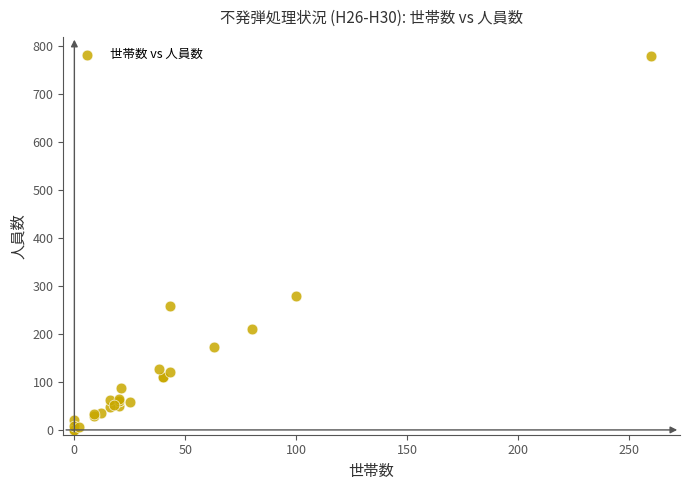

What Y value in the scatter plot is closest to 390?

280